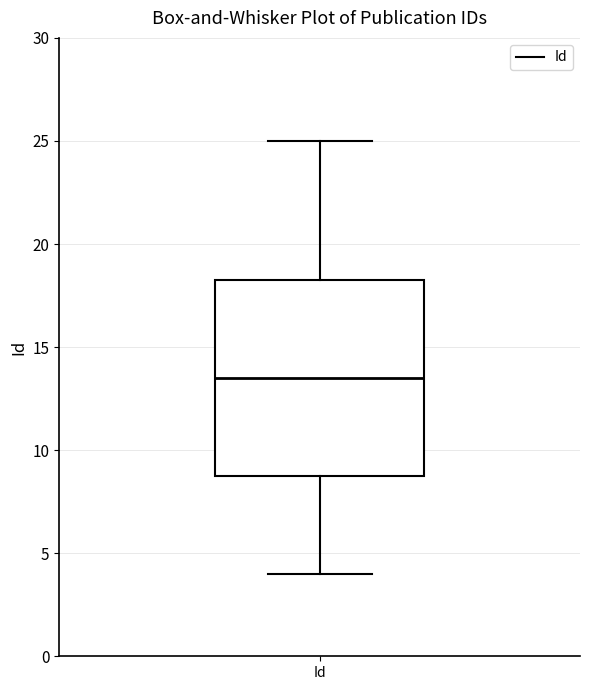

Transcribe this box plot: give where the median line is, the range the box spans, and where the two whiskers end, as read against the y-axis. The values are not printed on the chart, so give them approximately, as read against the axis.

median 13.5, box 9.0 to 18.5, whiskers 4.0 to 25.0